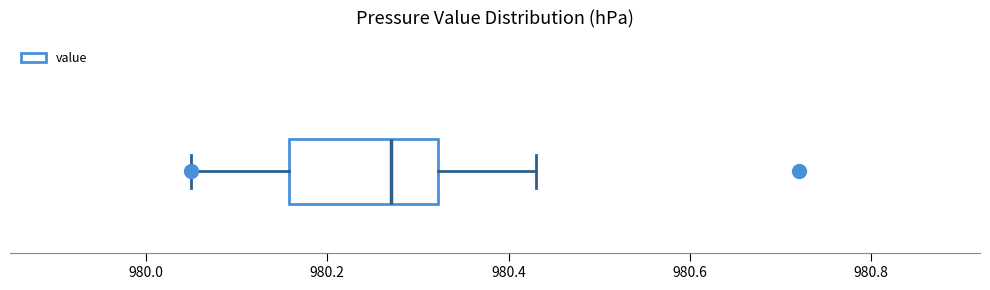

Read this box plot against the x-axis: the position of the median line, the range covered by the box, and the ends of both whiskers. The values are not printed on the chart, so give them approximately, as read against the axis.

median 980.28, box 980.16 to 980.32, whiskers 980.06 to 980.44